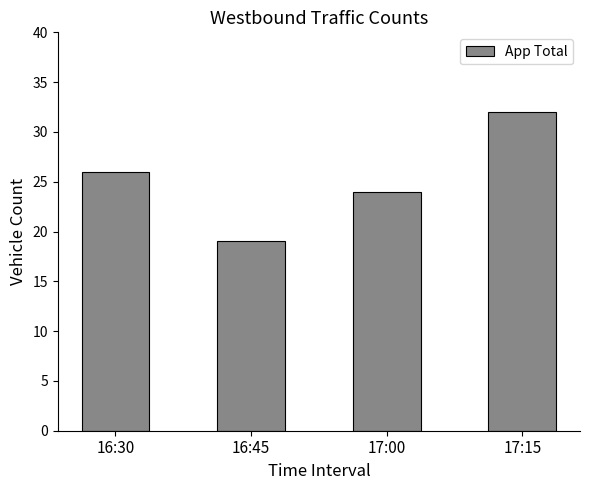

What is the smallest value displayed?

19